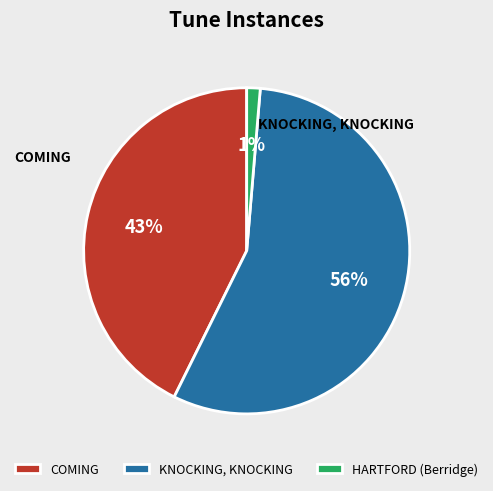

Between KNOCKING, KNOCKING and HARTFORD (Berridge), which is larger?

KNOCKING, KNOCKING